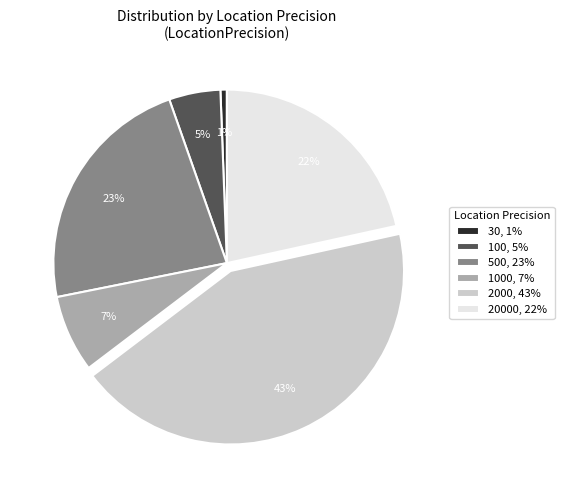

Which has a higher value, 1000, 7% or 20000, 22%?

20000, 22%